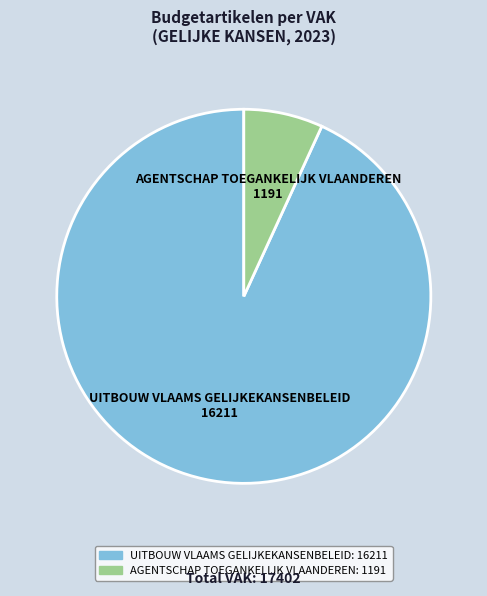

Is there a majority slice in this chart?

Yes